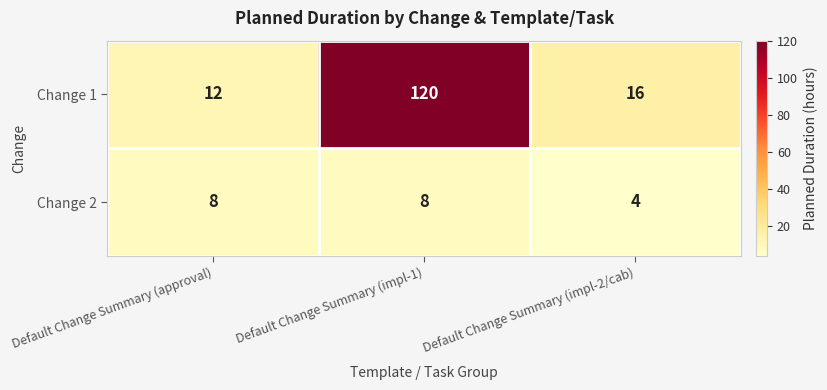

What is the total value across all series at Default Change Summary (impl-2/cab)?

20